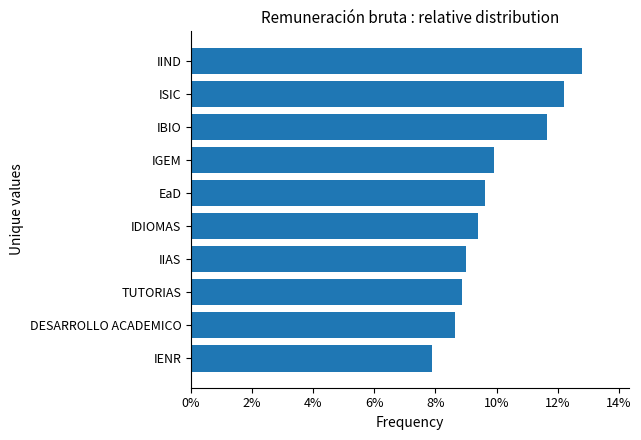

How many categories are shown in the chart?

10